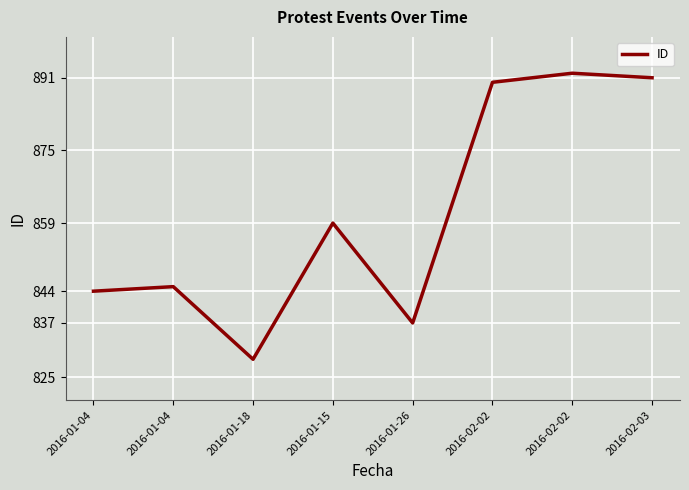

How many interior local valleys (lower than both neighbors) does the data have?

2